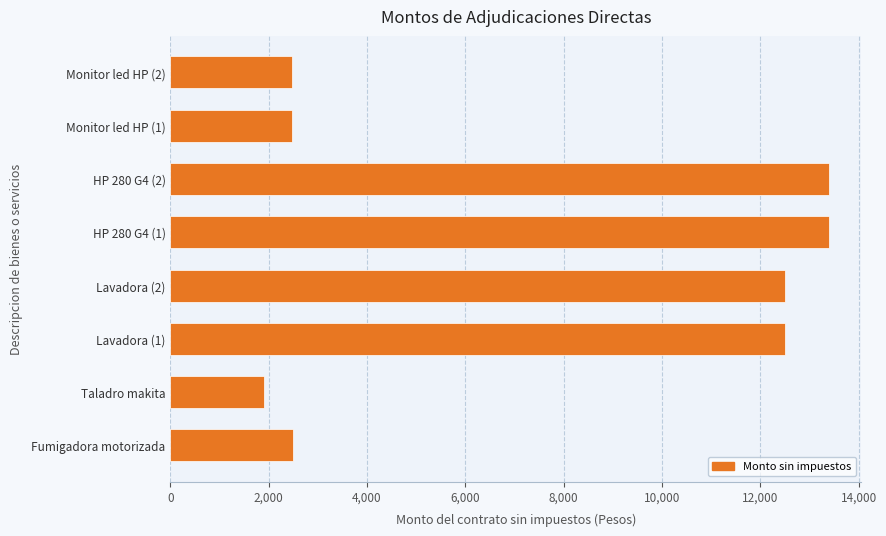

The chart shows a value of 1898.6 at Taladro makita. True or false?

True